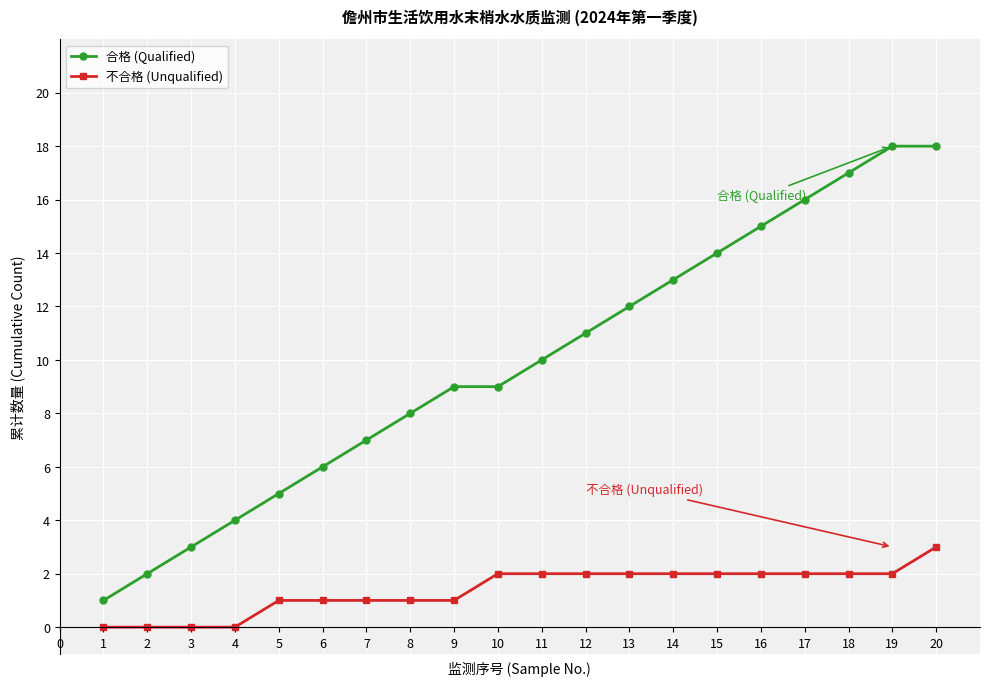

The value of 合格 (Qualified) at 9 is 12. True or false?

False